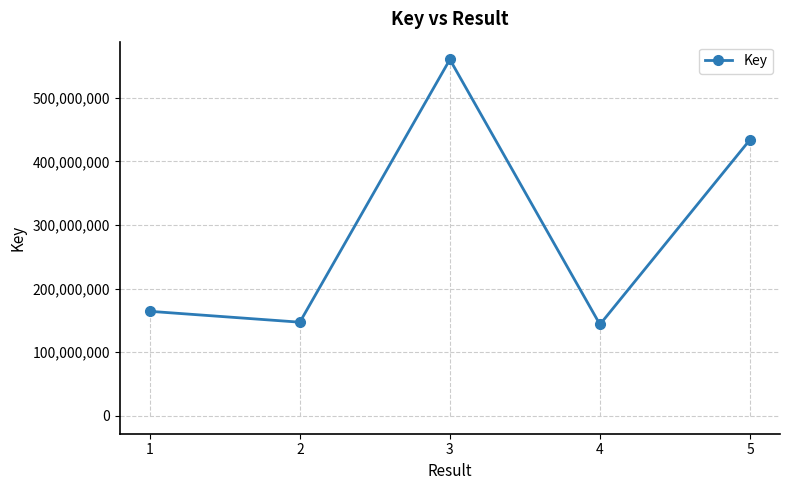

Between 4 and 1, which is larger?

1